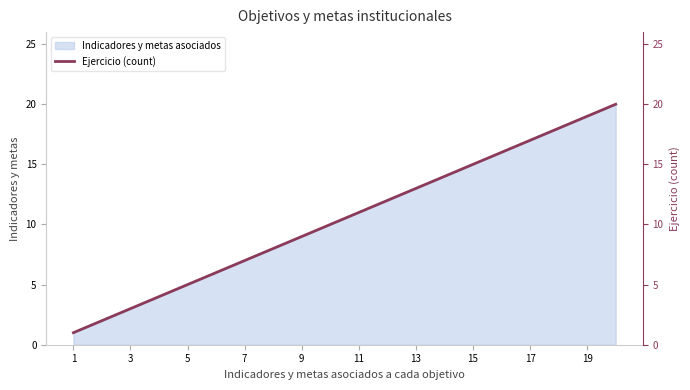

What is the difference between the maximum and minimum values?

19